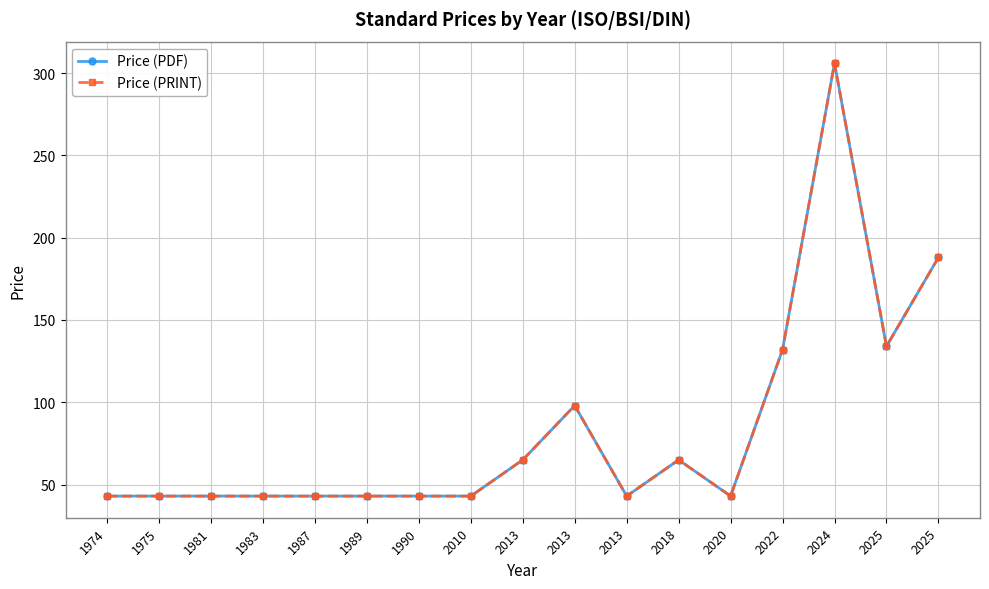

Does the chart have visible grid lines?

Yes